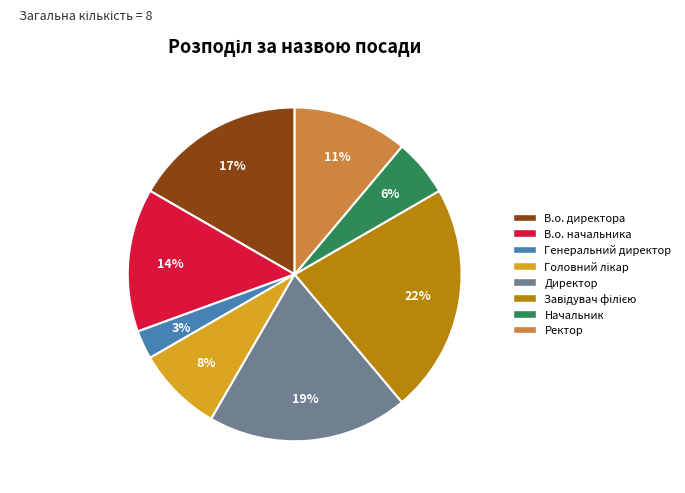

What percentage is the В.о. директора slice, to the nearest percent?

17%